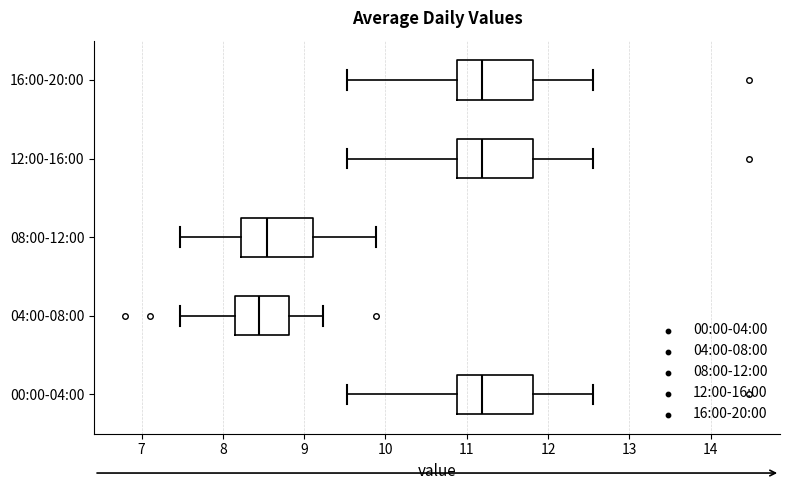

Where does the left whisker of the box for 04:00-08:00 end on the x-axis? The values are not printed on the chart, so give them approximately, as read against the axis.

7.5